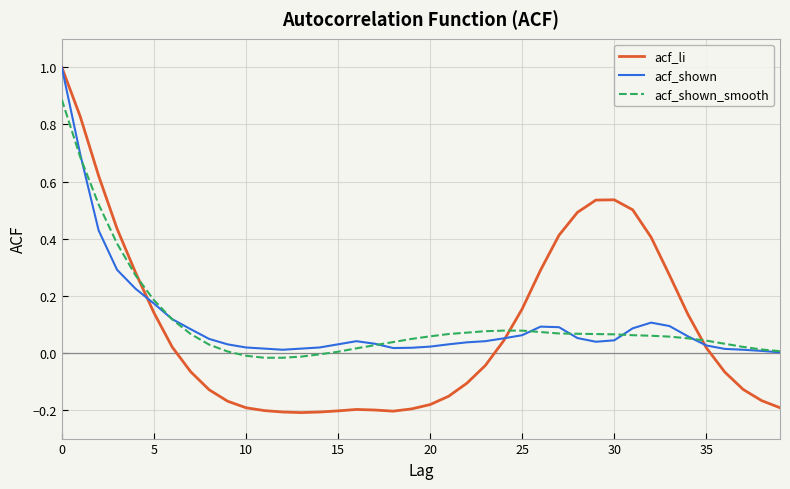

Which series has the largest range (max minus min)?

acf_li